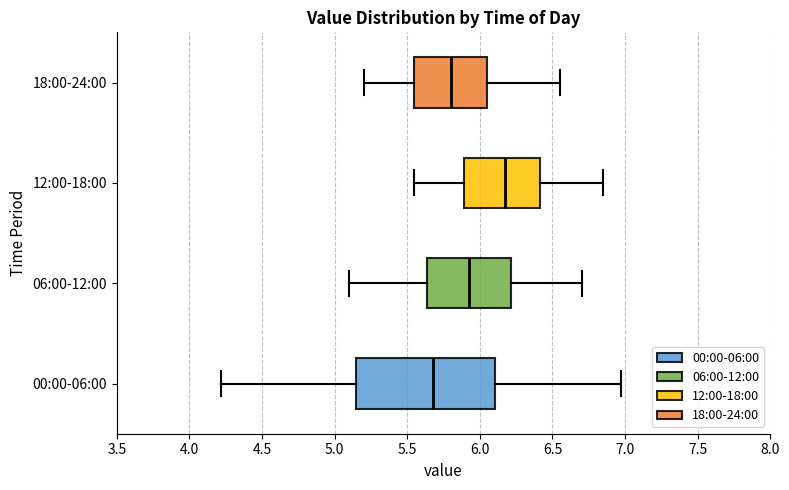

Reading bottom to top, transcribe this box plot: for each box, give where its median line is, the range the box spans, and where its two whiskers end, as read against the x-axis. The values are not printed on the chart, so give them approximately, as read against the axis.

00:00-06:00: median 5.70, box 5.15 to 6.10, whiskers 4.20 to 6.95
06:00-12:00: median 5.95, box 5.65 to 6.20, whiskers 5.10 to 6.70
12:00-18:00: median 6.20, box 5.90 to 6.40, whiskers 5.55 to 6.85
18:00-24:00: median 5.80, box 5.55 to 6.05, whiskers 5.20 to 6.55